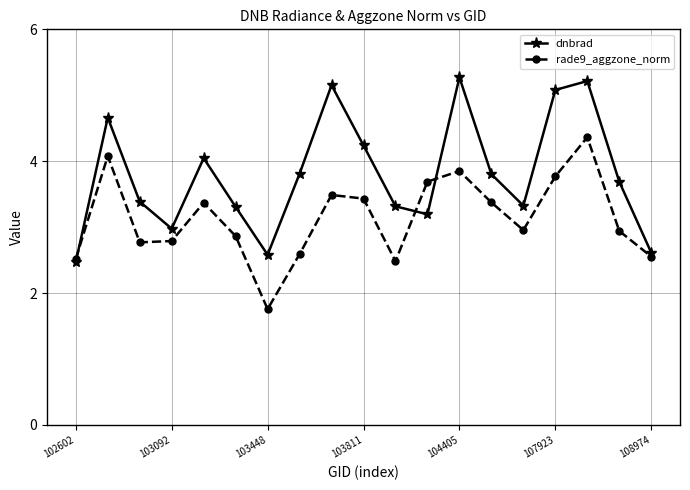

Count the number of data series in this chart.

2